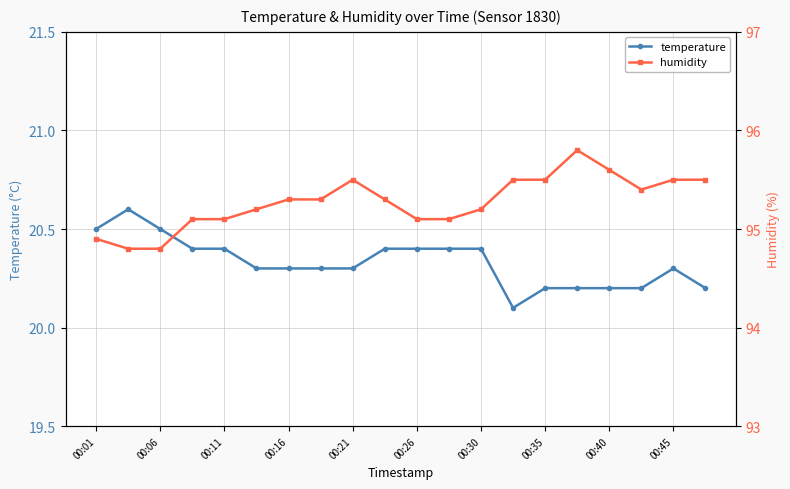

Is it true that temperature equals 20.5 at 00:06?

True